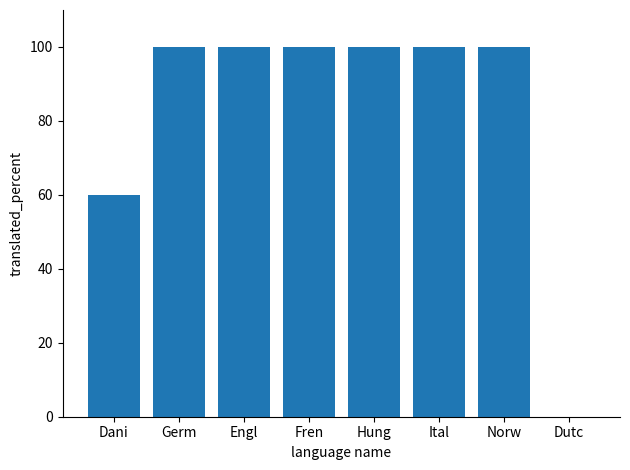

Where is the data nearest to the value 50?

Dani